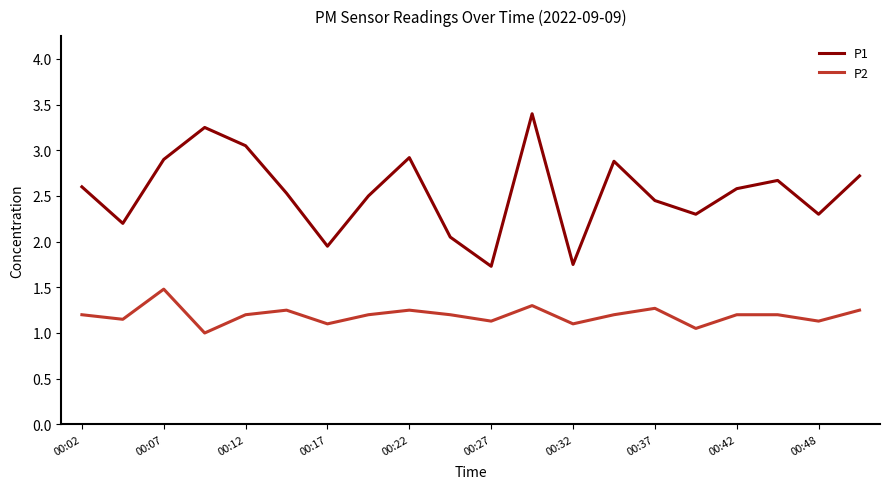

Which series has the largest range (max minus min)?

P1